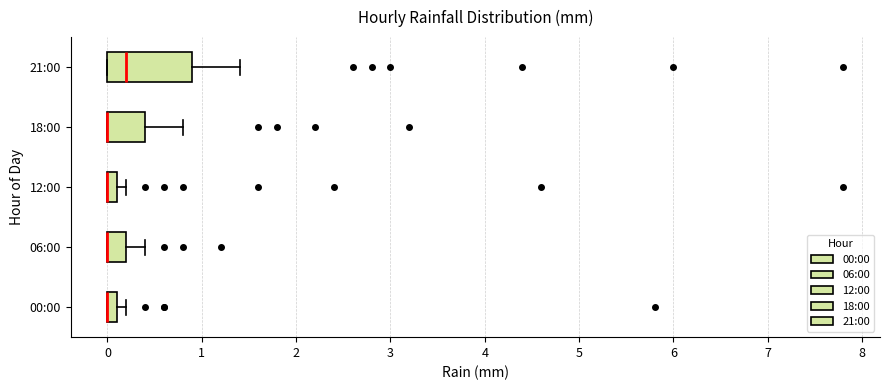

Where is the left edge of the box for 12:00 on the x-axis? The values are not printed on the chart, so give them approximately, as read against the axis.

0.0